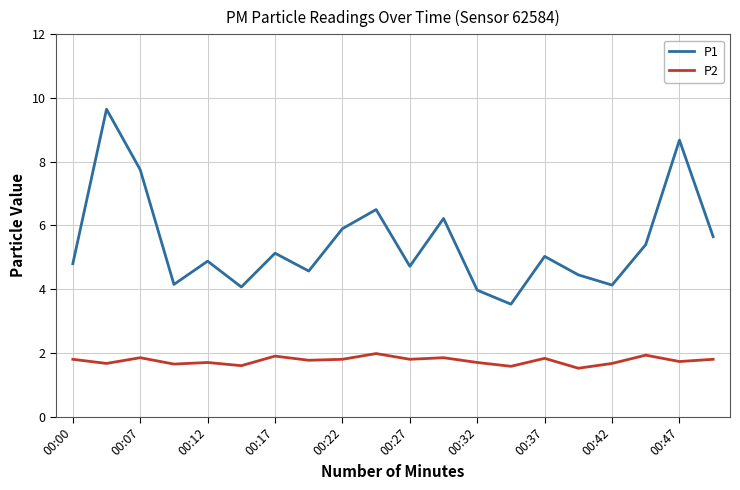

Which series has the largest total across all categories?

P1